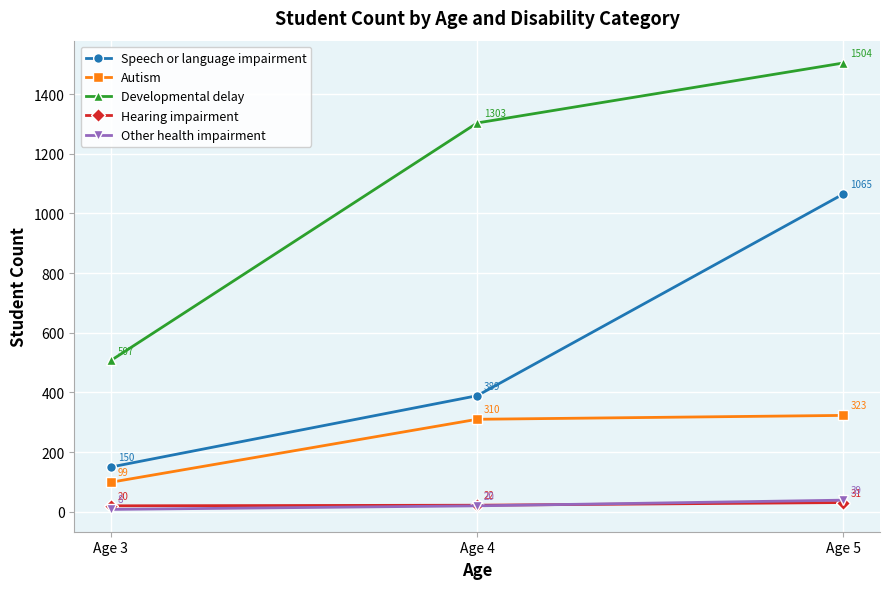

The value of Speech or language impairment at Age 5 is 1890. True or false?

False